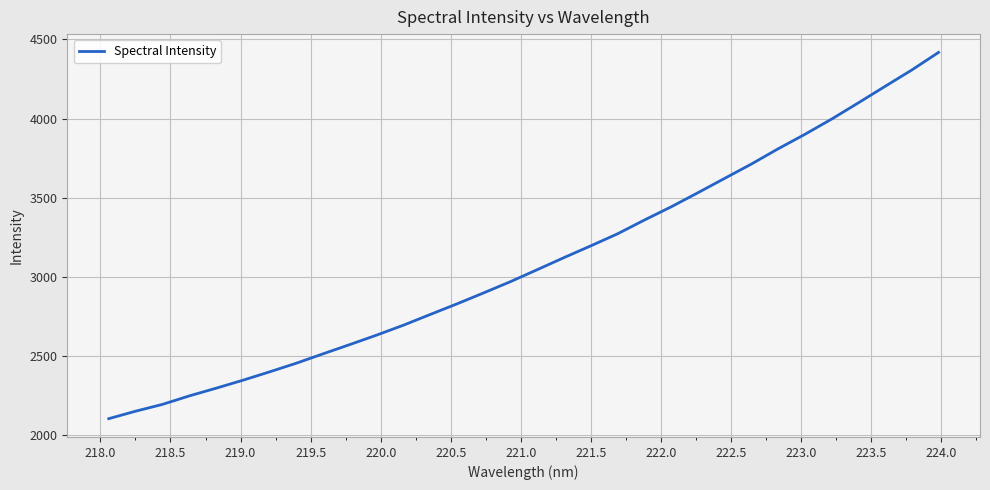

Count the number of categories in the chart.

32